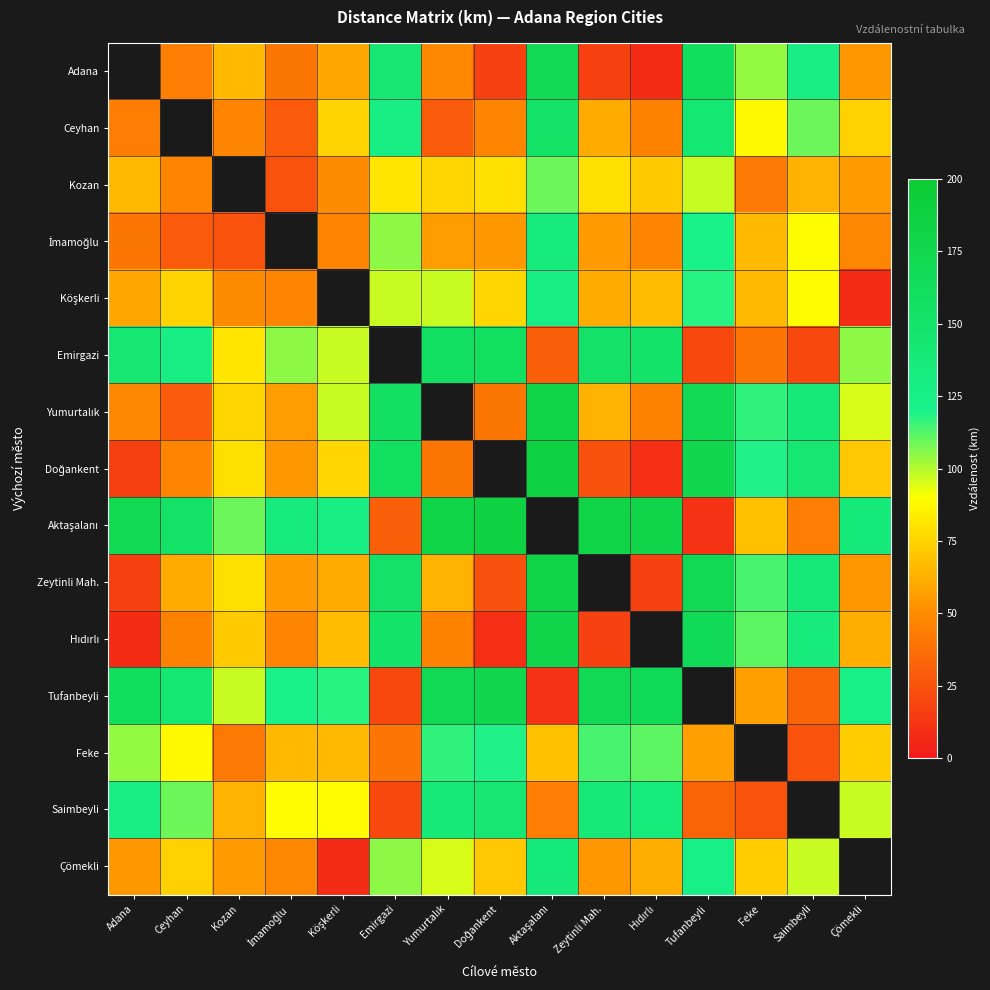

List the series in order of their peak value, lowest first.

Kozan, Adana, Feke, Köşkerli, İmamoğlu, Çömekli, Saimbeyli, Ceyhan, Emirgazi, Tufanbeyli, Hıdırlı, Yumurtalık, Zeytinli Mah., Doğankent, Aktaşalanı